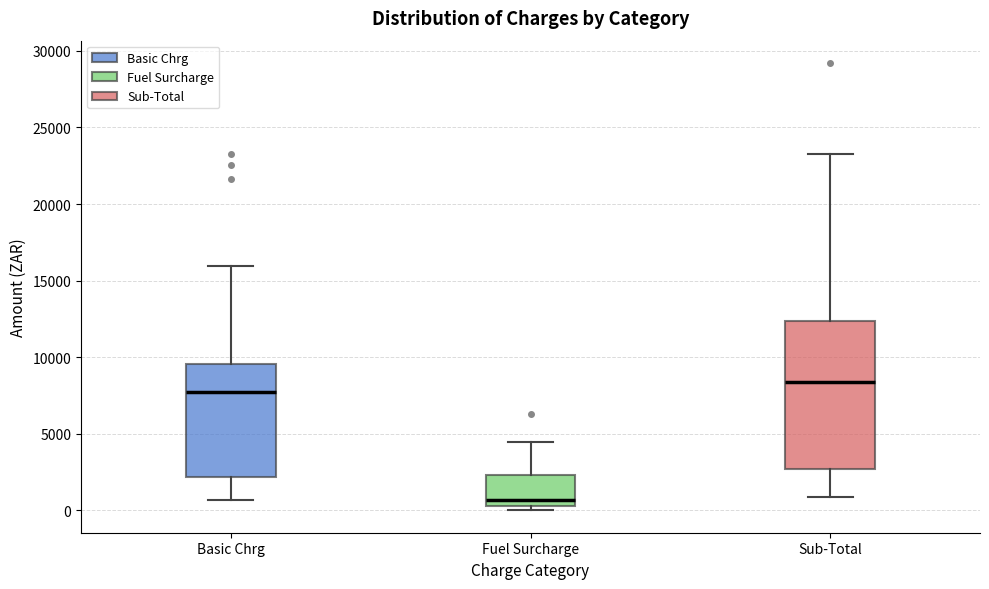

Reading left to right, transcribe this box plot: for each box, give where its median line is, the range the box spans, and where its two whiskers end, as read against the y-axis. The values are not printed on the chart, so give them approximately, as read against the axis.

Basic Chrg: median 7500, box 2000 to 9500, whiskers 500 to 16000
Fuel Surcharge: median 500 (just above the box's lower edge), box 500 to 2500, whiskers 0 to 4500
Sub-Total: median 8500, box 2500 to 12500, whiskers 1000 to 23500